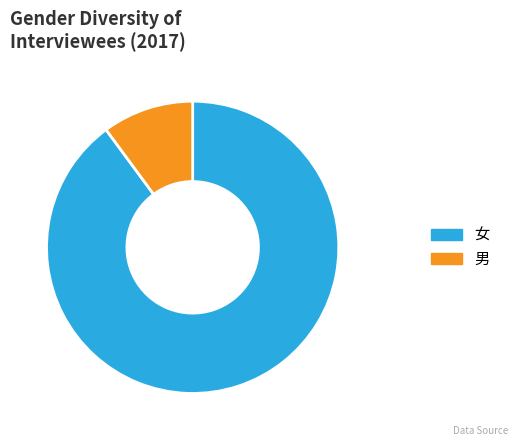

To the nearest percent, what is the difference between the largest and smallest slice percentages?

80%